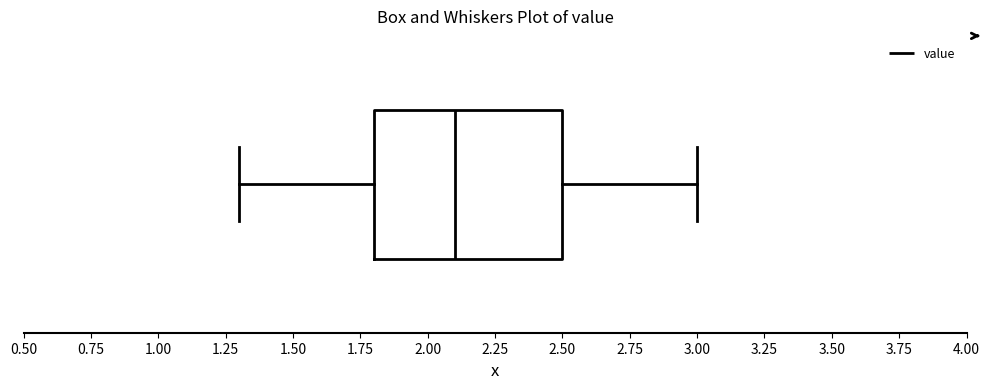

Read this box plot against the x-axis: the position of the median line, the range covered by the box, and the ends of both whiskers. The values are not printed on the chart, so give them approximately, as read against the axis.

median 2.1, box 1.8 to 2.5, whiskers 1.3 to 3.0